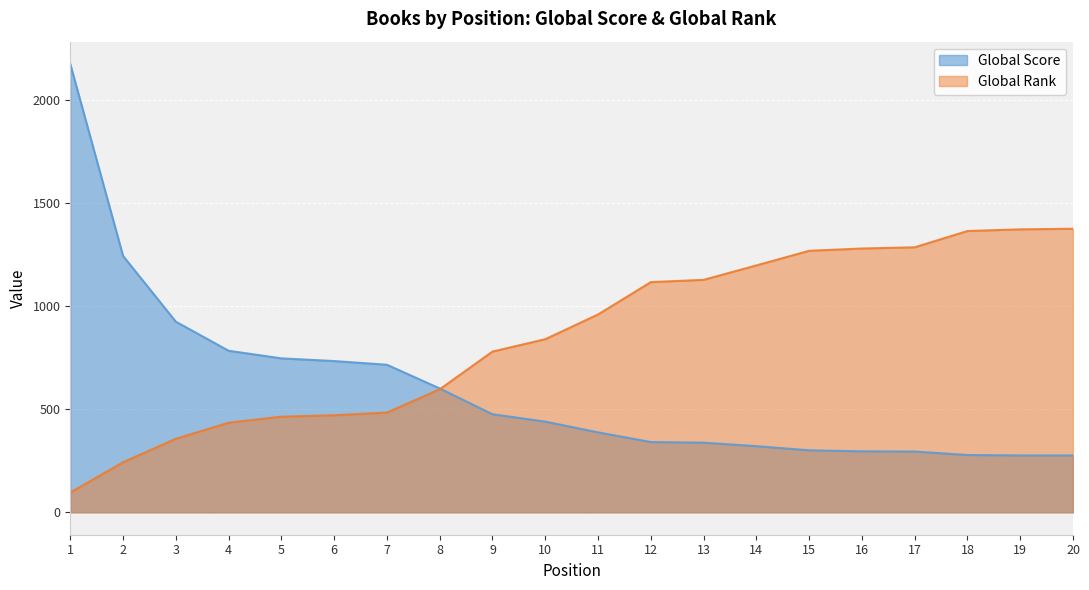

True or false: Global Score and Global Rank intersect in this chart.

True